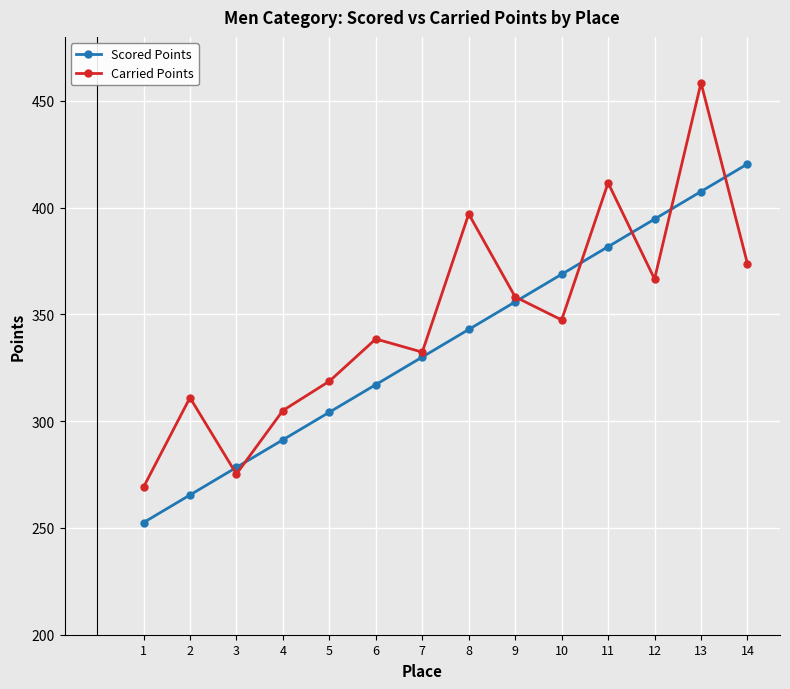

What is the sum of the Scored Points values at 3 and 11?

660.1